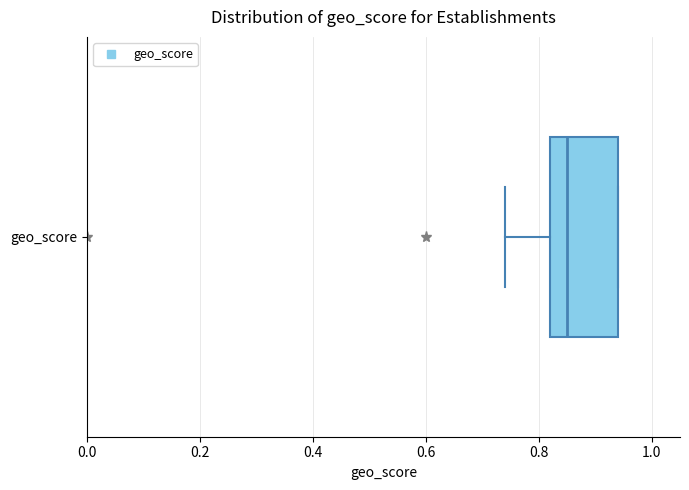

Where is the right edge of the box for geo_score on the x-axis? The values are not printed on the chart, so give them approximately, as read against the axis.

0.94